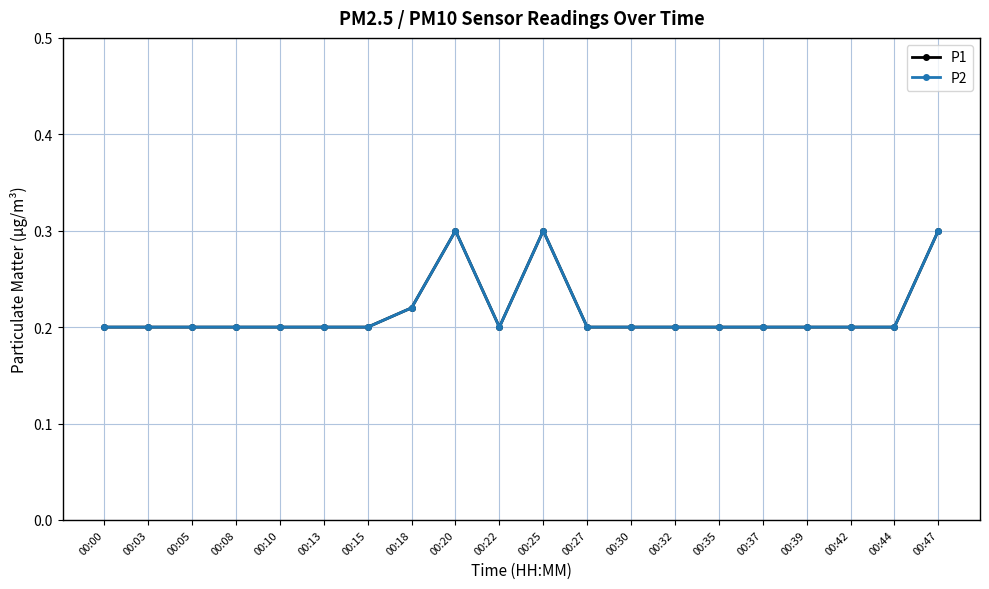

What is the smallest value displayed?

0.2